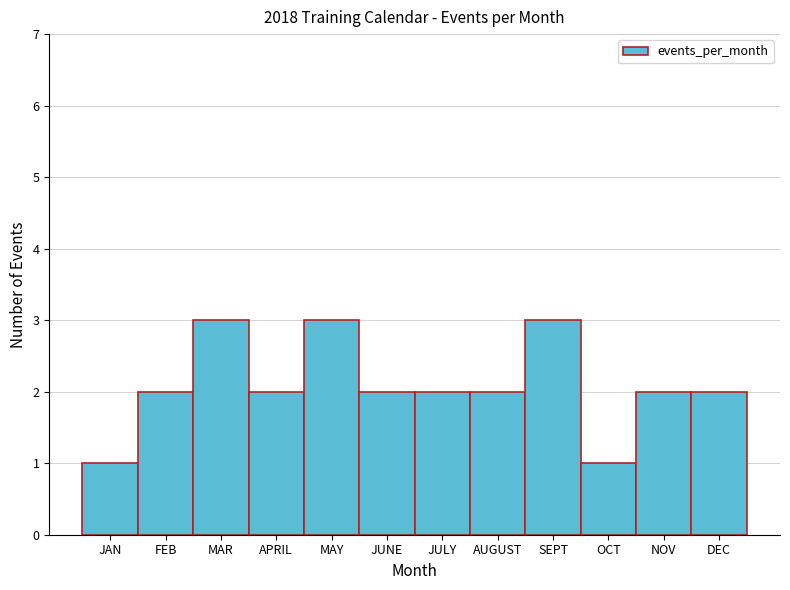

Reading right to left, extract all data points from this chart.

DEC=2	NOV=2	OCT=1	SEPT=3	AUGUST=2	JULY=2	JUNE=2	MAY=3	APRIL=2	MAR=3	FEB=2	JAN=1